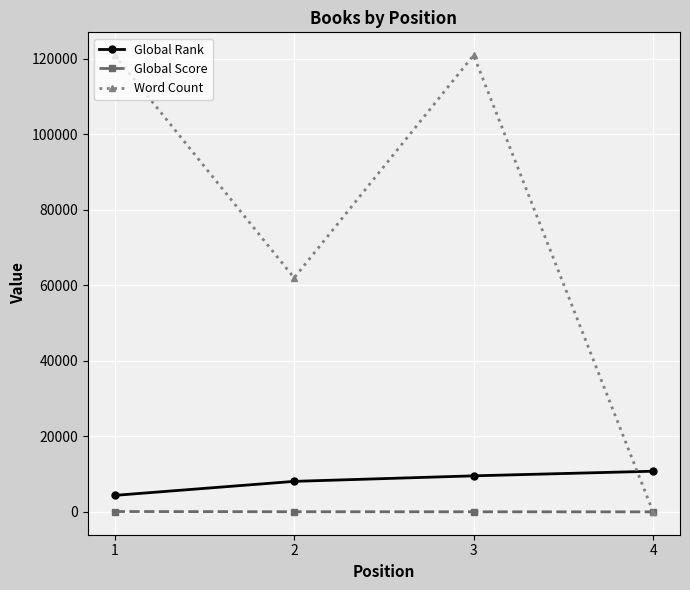

What is the maximum value for Word Count?

121000